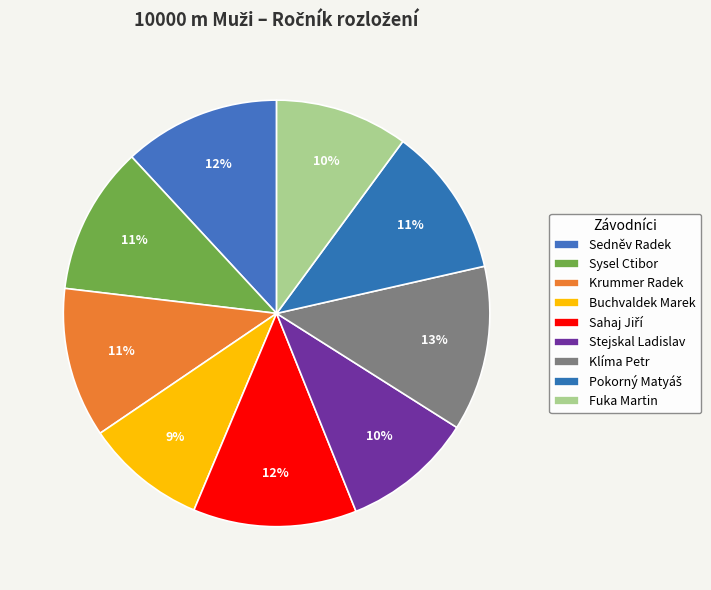

How many segments does this pie chart have?

9